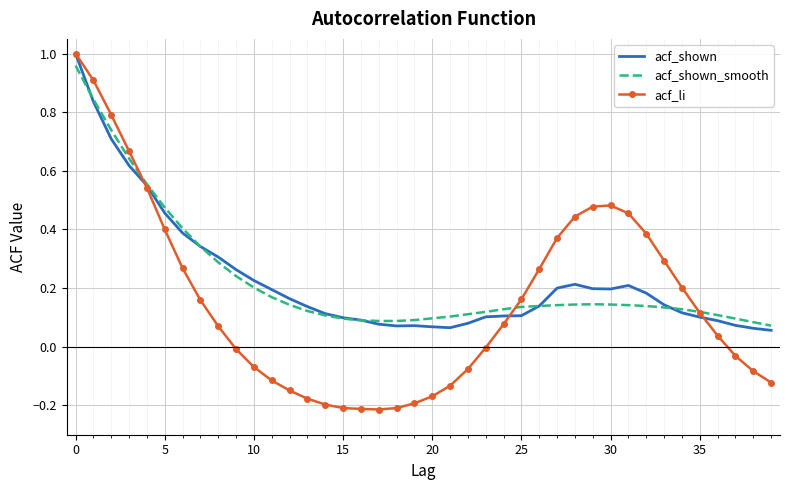

Which series has the largest range (max minus min)?

acf_li